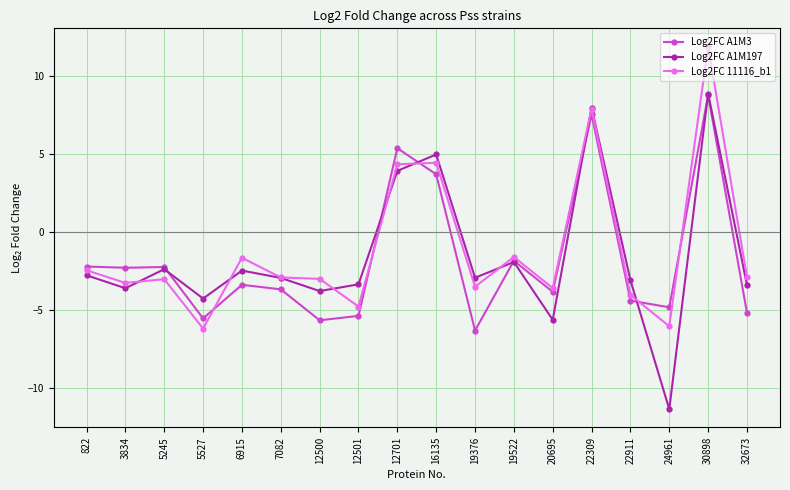

What is the approximate value of Log2FC 11116_b1 at 5245?

-3.0